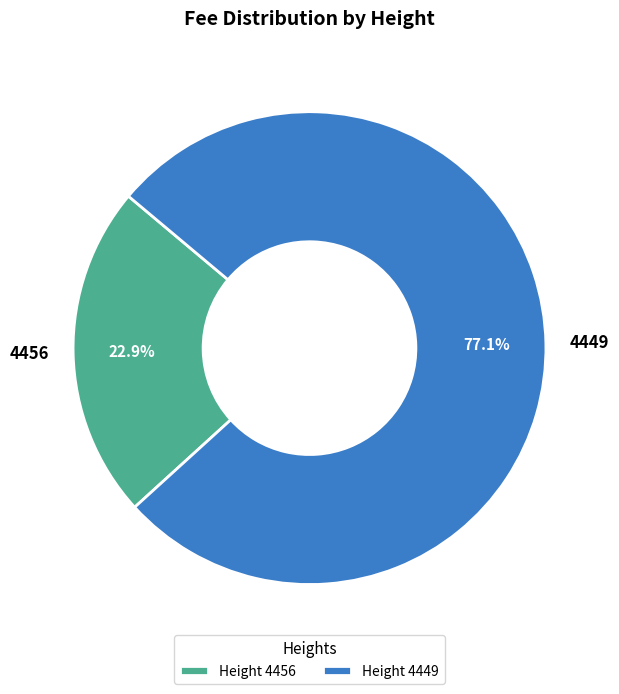

Which has a higher value, Height 4449 or Height 4456?

Height 4449